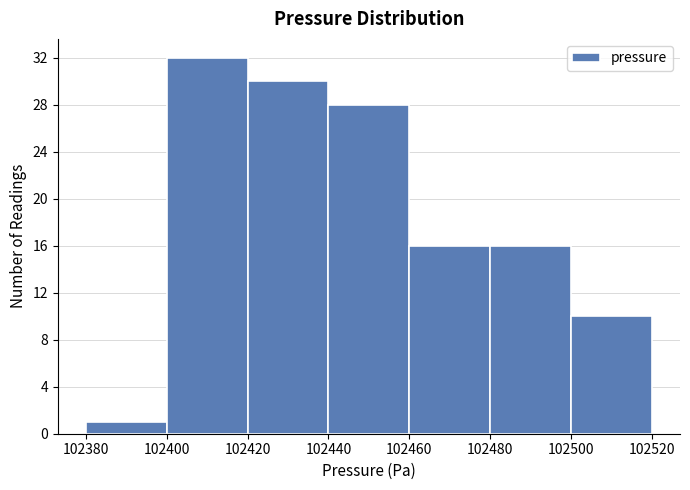

Reading left to right, list every bar in this chart as the range it spans on the x-axis followed by its height. The values are not printed on the chart, so give them approximately, as read against the axis.

102380 to 102400: 1
102400 to 102420: 32
102420 to 102440: 30
102440 to 102460: 28
102460 to 102480: 16
102480 to 102500: 16
102500 to 102520: 10